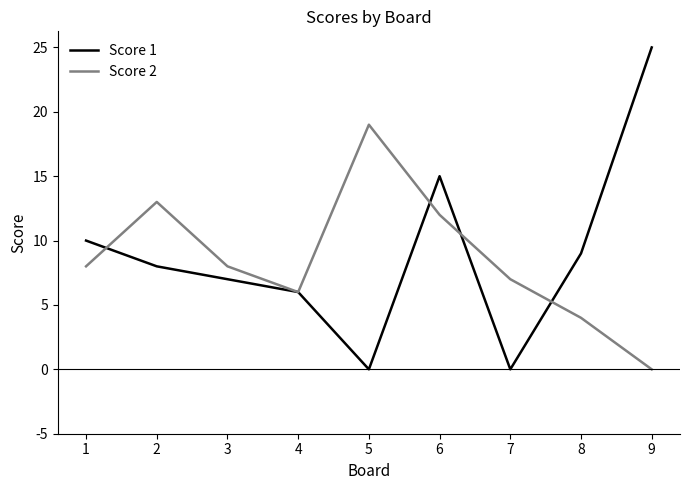

What is the spread (max minus min) of values at 6?

3